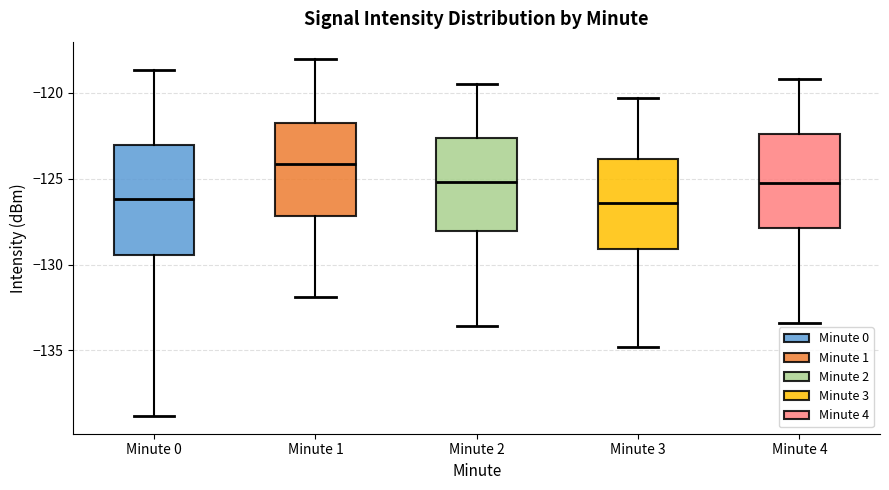

Reading left to right, read every box against the y-axis: the position of its median line, the range the box covers, and the ends of its whiskers. The values are not printed on the chart, so give them approximately, as read against the axis.

Minute 0: median -126.0, box -129.5 to -123.0, whiskers -139.0 to -118.5
Minute 1: median -124.0, box -127.0 to -122.0, whiskers -132.0 to -118.0
Minute 2: median -125.0, box -128.0 to -122.5, whiskers -133.5 to -119.5
Minute 3: median -126.5, box -129.0 to -124.0, whiskers -135.0 to -120.5
Minute 4: median -125.0, box -128.0 to -122.5, whiskers -133.5 to -119.0